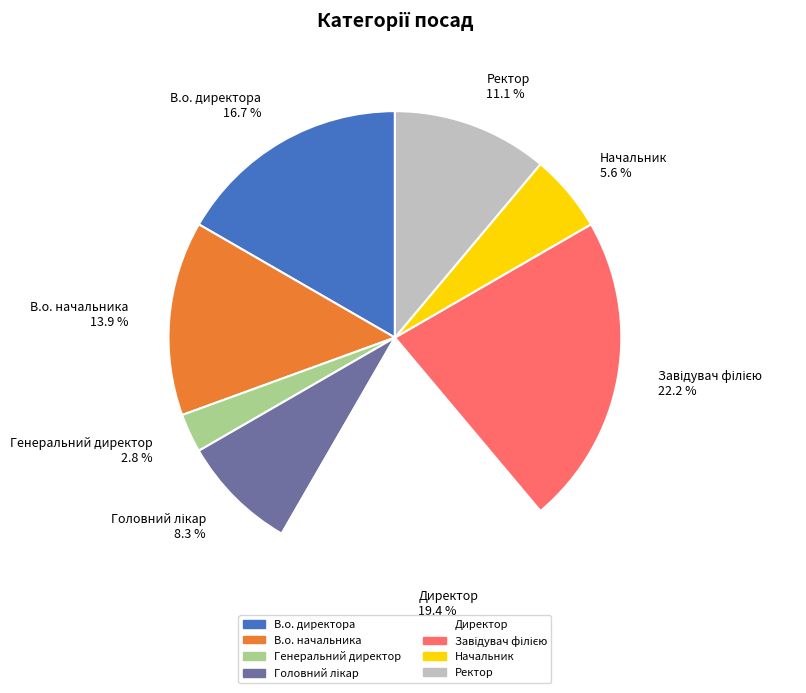

What is the smallest slice in the pie chart?

Генеральний директор